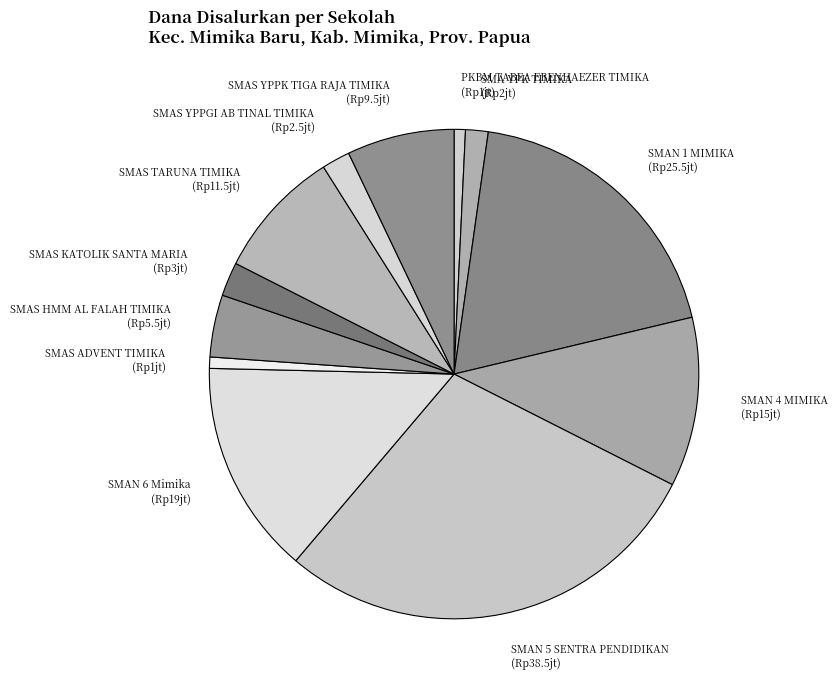

How many segments does this pie chart have?

12